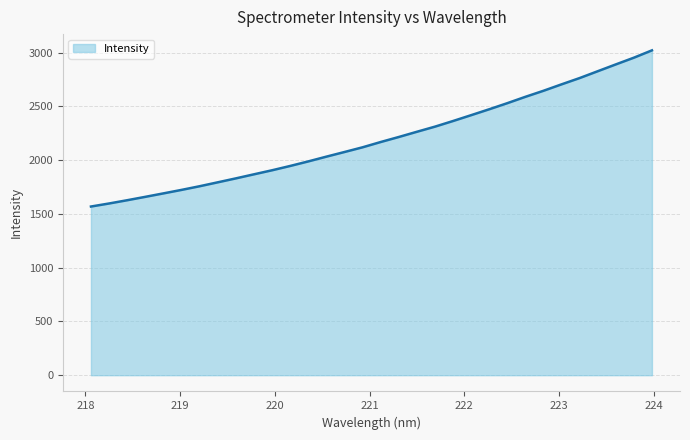

What is the difference between the maximum and minimum values?

1452.0